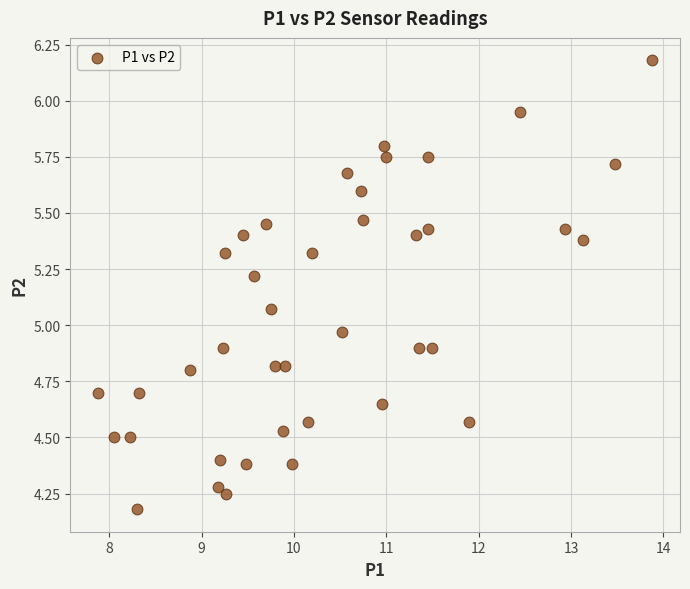

What is the range of Y values (max minus min)?

2.0